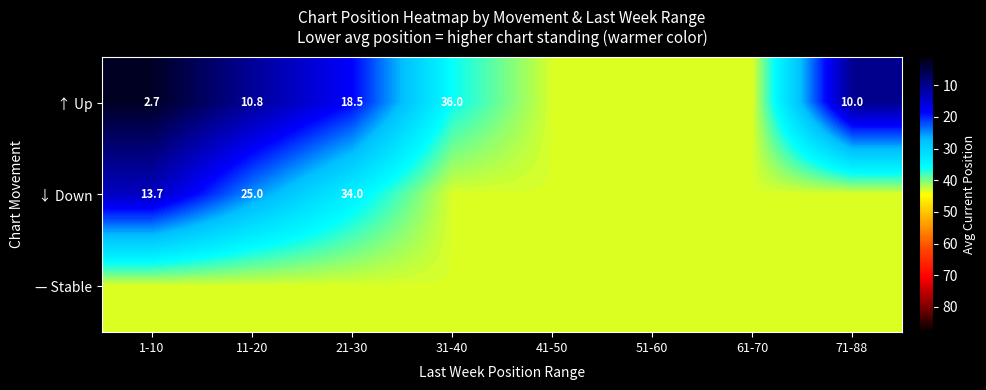

Which category has the lowest value across all series?

1-10